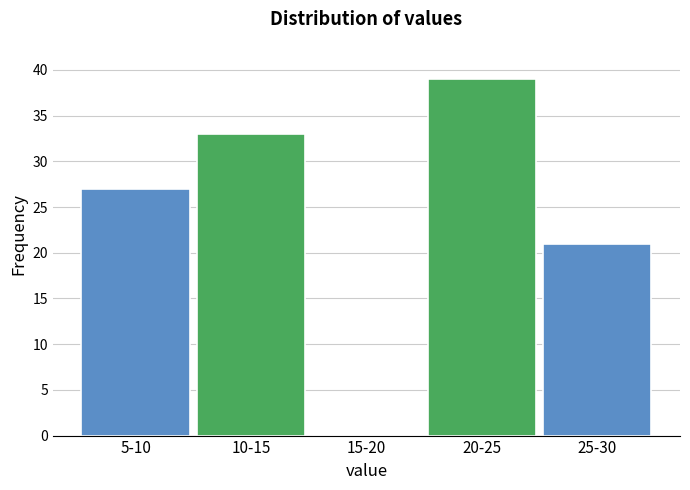

Reading left to right, what are all the values shown in this chart?

5-10=27	10-15=33	15-20=0	20-25=39	25-30=21